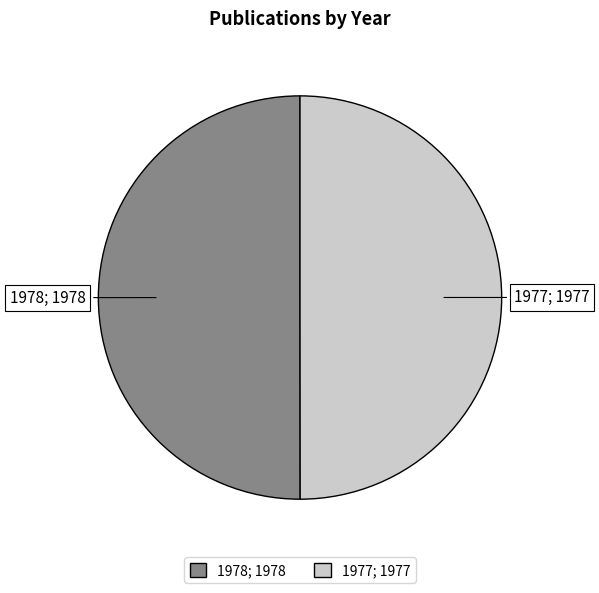

How many slices are in this pie chart?

2